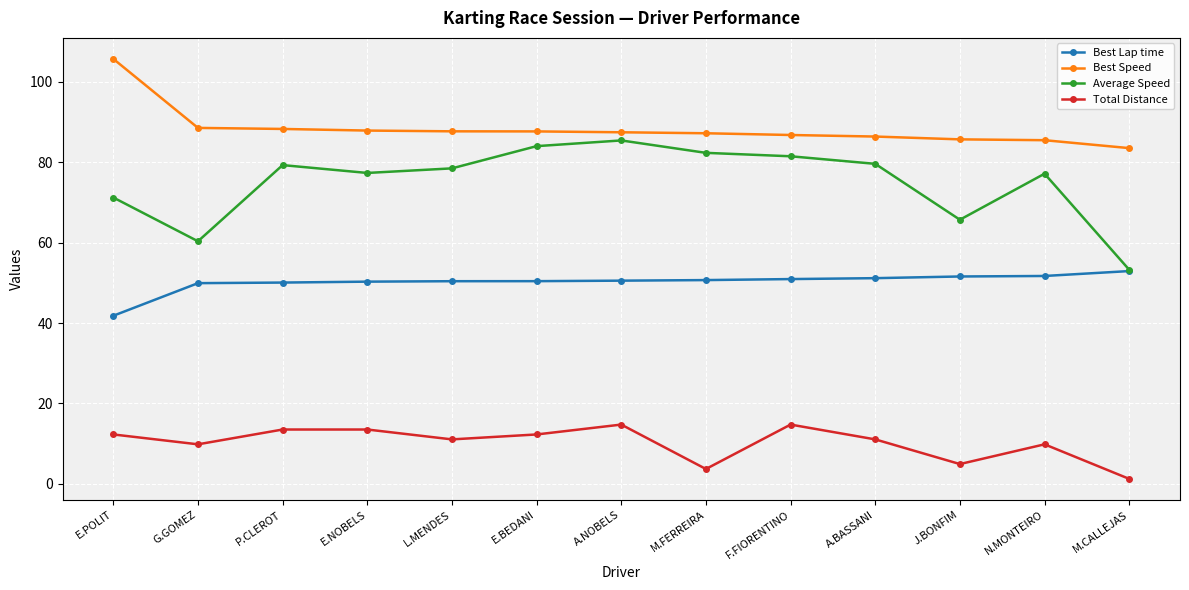

How many interior local valleys does the Total Distance series have?

4